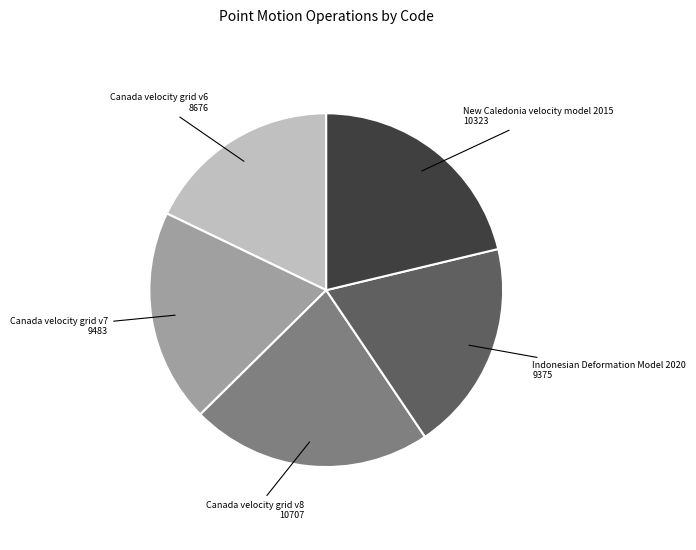

Between Canada velocity grid v6 and Canada velocity grid v8, which is larger?

Canada velocity grid v8